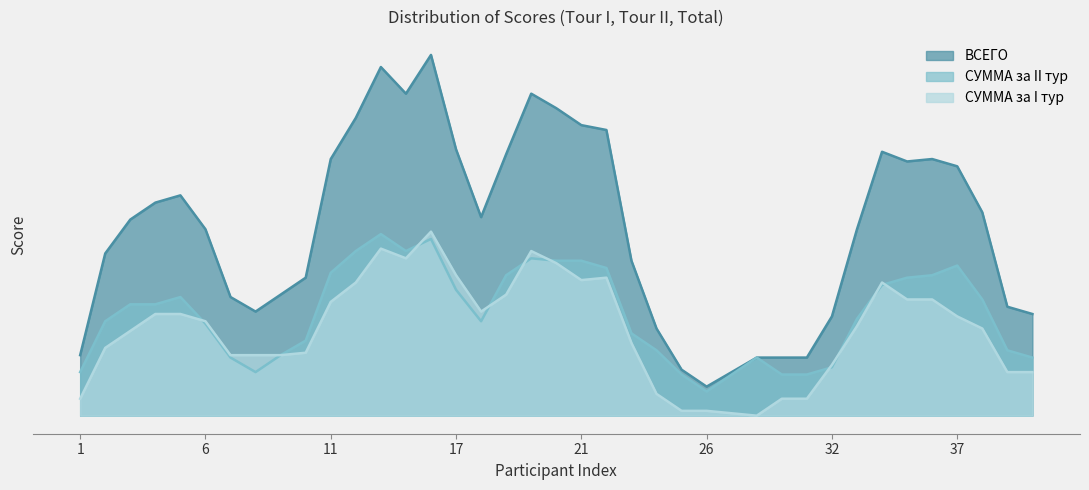

True or false: ВСЕГО has more than 2 points higher than both neighbors.

True